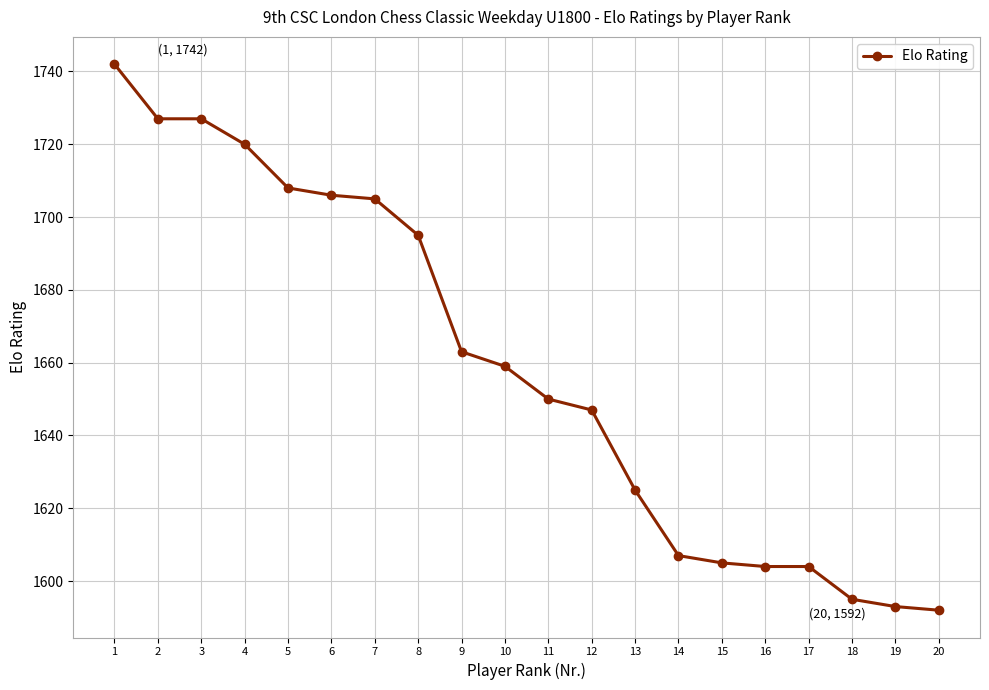

Reading left to right, what are all the values shown in this chart?

1=1742	2=1727	3=1727	4=1720	5=1708	6=1706	7=1705	8=1695	9=1663	10=1659	11=1650	12=1647	13=1625	14=1607	15=1605	16=1604	17=1604	18=1595	19=1593	20=1592